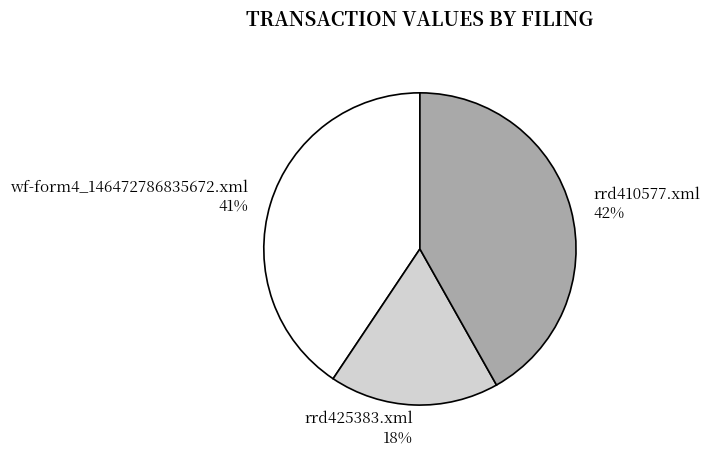

The rrd425383.xml slice represents 18% of the pie. True or false?

True